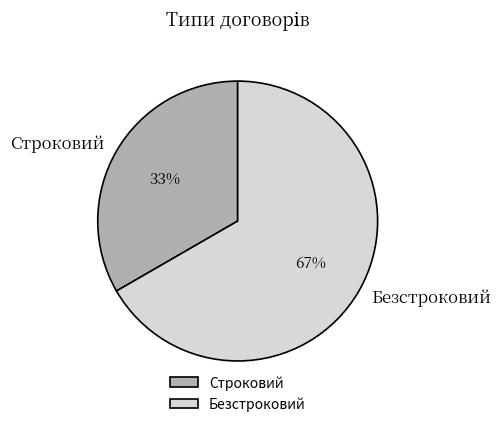

Which category accounts for the majority?

Безстроковий